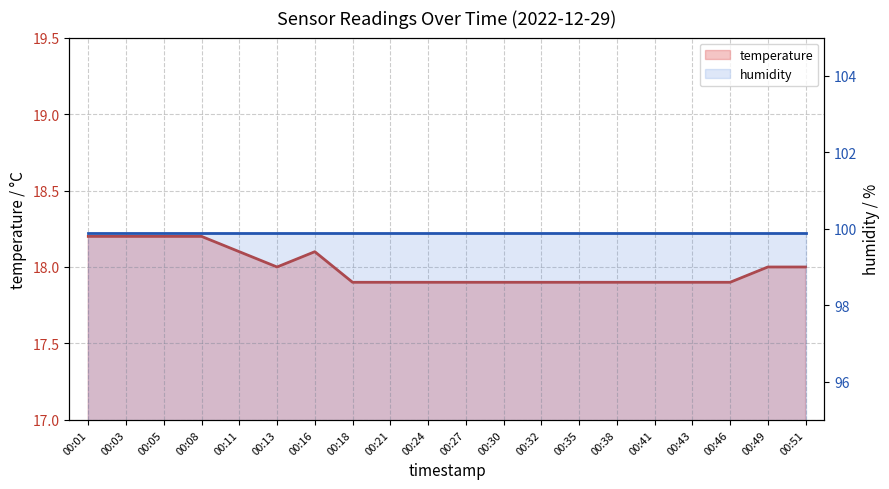

Reading left to right, transcribe all the data shown in this chart.

temperature (line): 18.2	18.2	18.2	18.2	18.1	18.0	18.1	17.9	17.9	17.9	17.9	17.9	17.9	17.9	17.9	17.9	17.9	17.9	18.0	18.0
humidity (line): 99.9	99.9	99.9	99.9	99.9	99.9	99.9	99.9	99.9	99.9	99.9	99.9	99.9	99.9	99.9	99.9	99.9	99.9	99.9	99.9